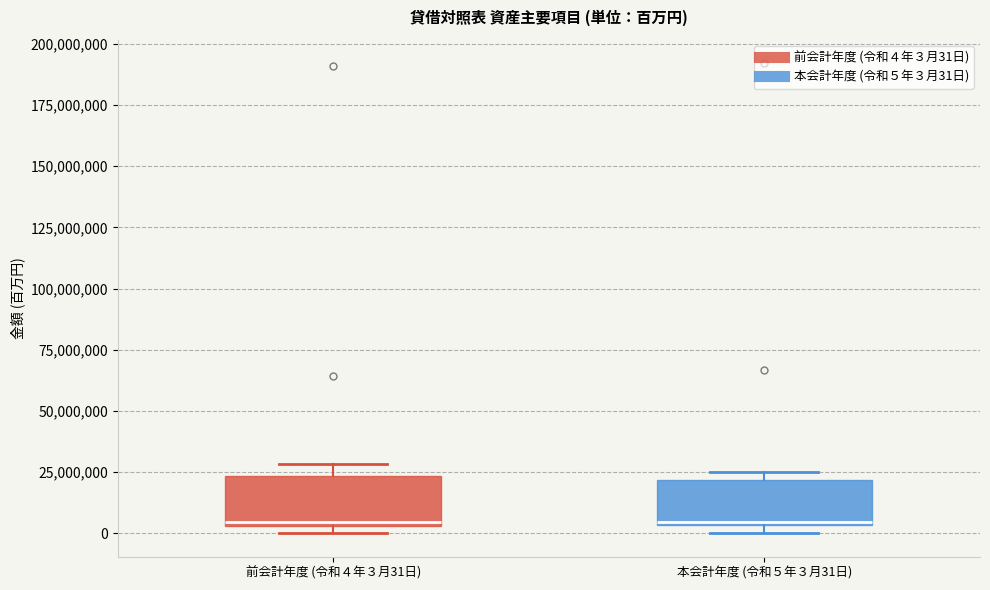

Reading left to right, read every box against the y-axis: the position of its median line, the range the box covers, and the ends of its whiskers. The values are not printed on the chart, so give them approximately, as read against the axis.

前会計年度 (令和４年３月31日): median 5000000, box 5000000 to 25000000, whiskers 0 to 30000000
本会計年度 (令和５年３月31日): median 5000000, box 5000000 to 20000000, whiskers 0 to 25000000